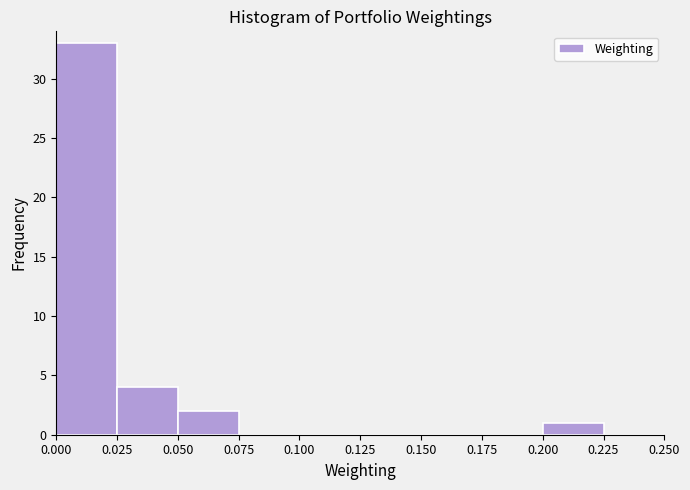

What is the height of the bar covering 0.000 to 0.025 on the x-axis? The values are not printed on the chart, so give them approximately, as read against the axis.

33